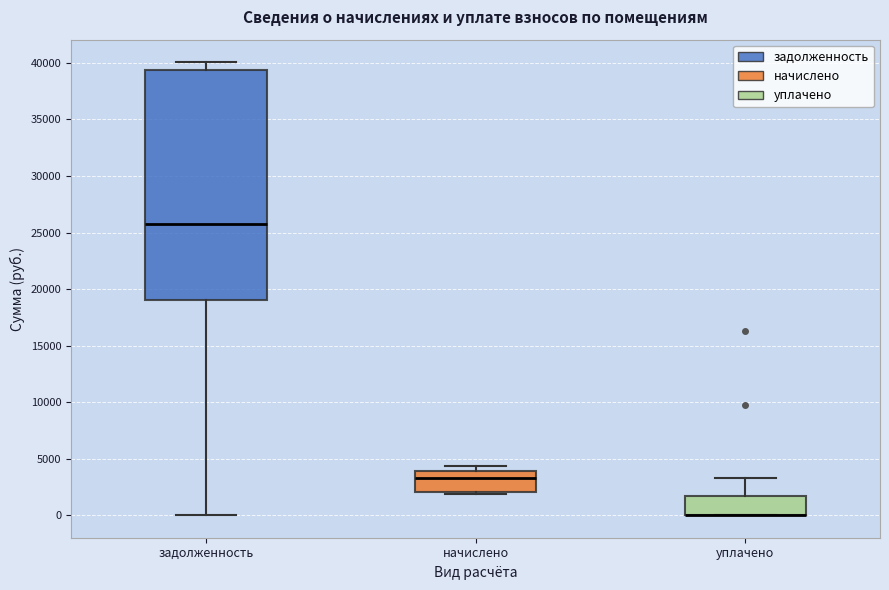

Where does the median line of the box for начислено sit on the y-axis? The values are not printed on the chart, so give them approximately, as read against the axis.

3000